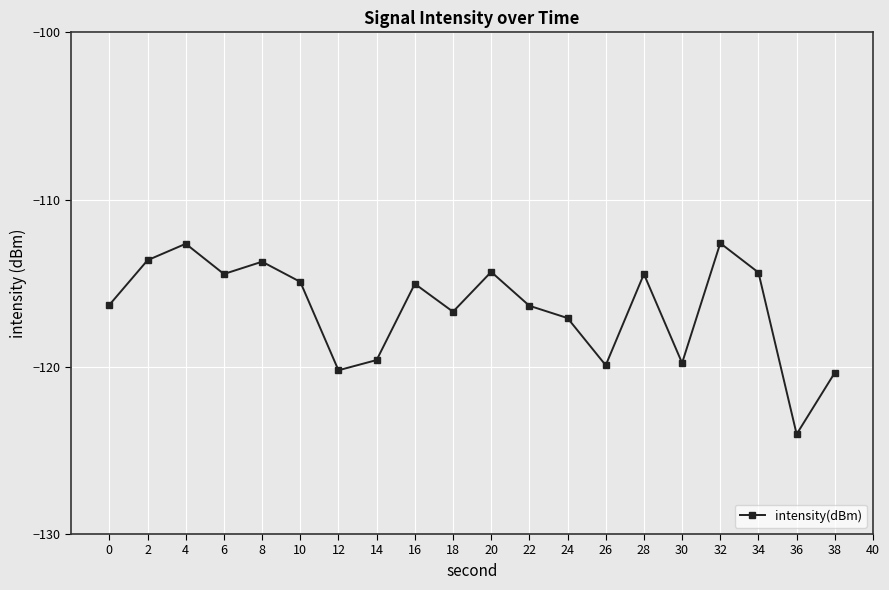

What is the difference between the values at 34 and 38?

6.0